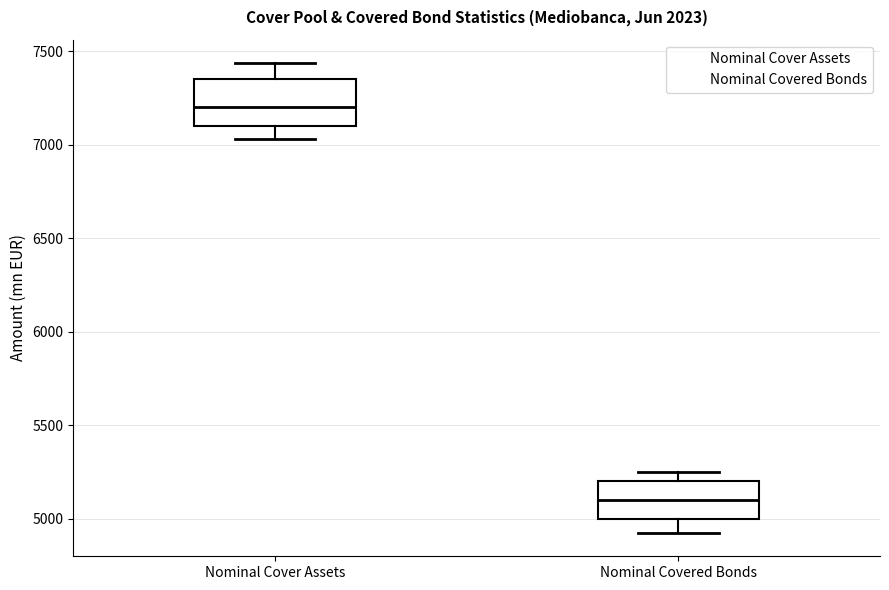

Where is the lower edge of the box for Nominal Covered Bonds on the y-axis? The values are not printed on the chart, so give them approximately, as read against the axis.

5000